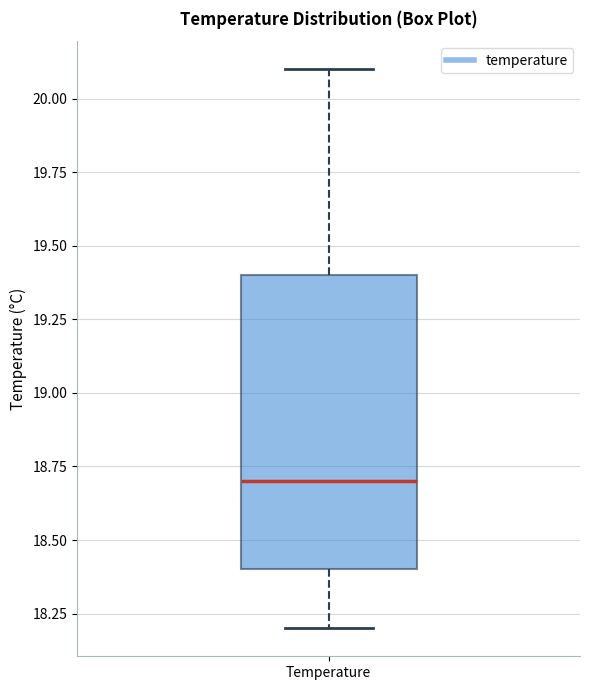

Where does the lower whisker of the box for Temperature end on the y-axis? The values are not printed on the chart, so give them approximately, as read against the axis.

18.2